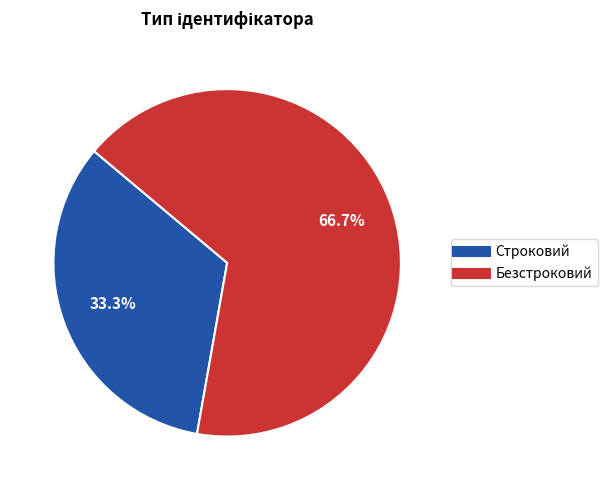

Which category has the biggest portion of the pie?

Безстроковий